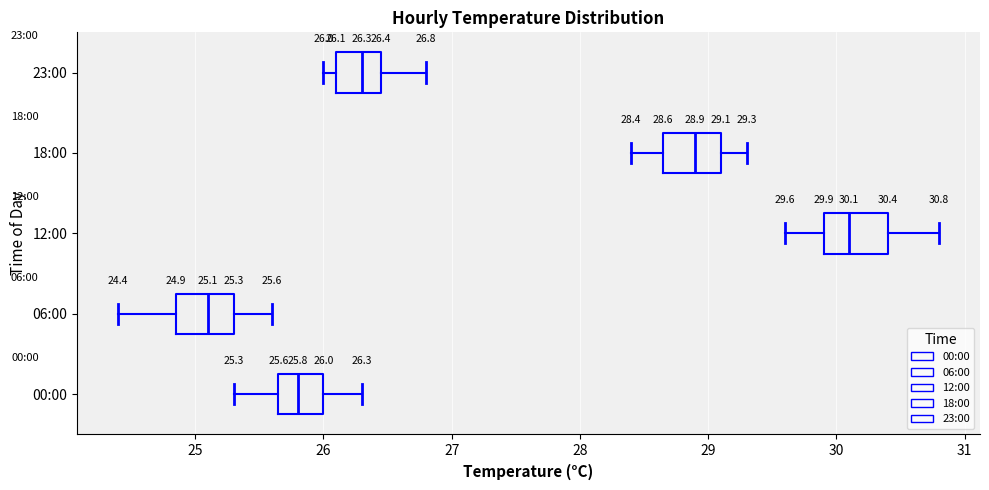

Which box has the furthest to the right median line?

12:00